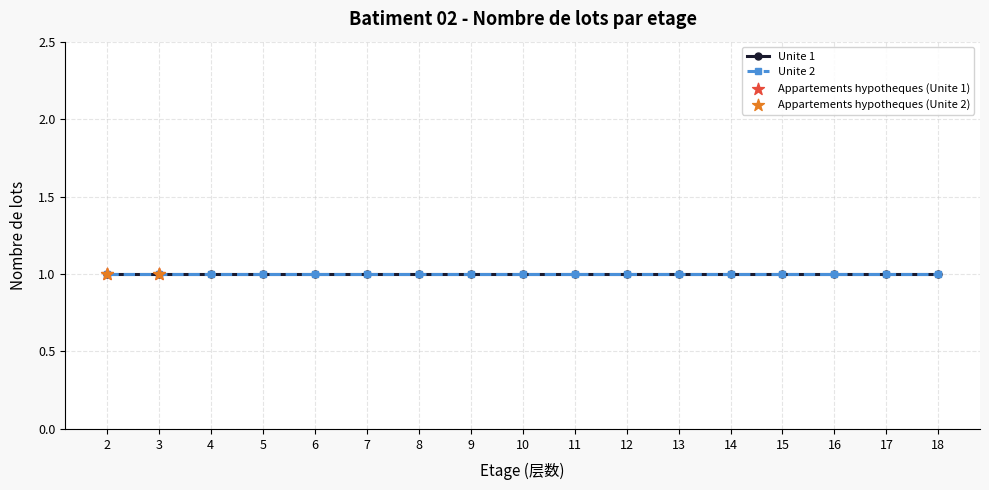

Which series has the largest total across all categories?

Unite 1